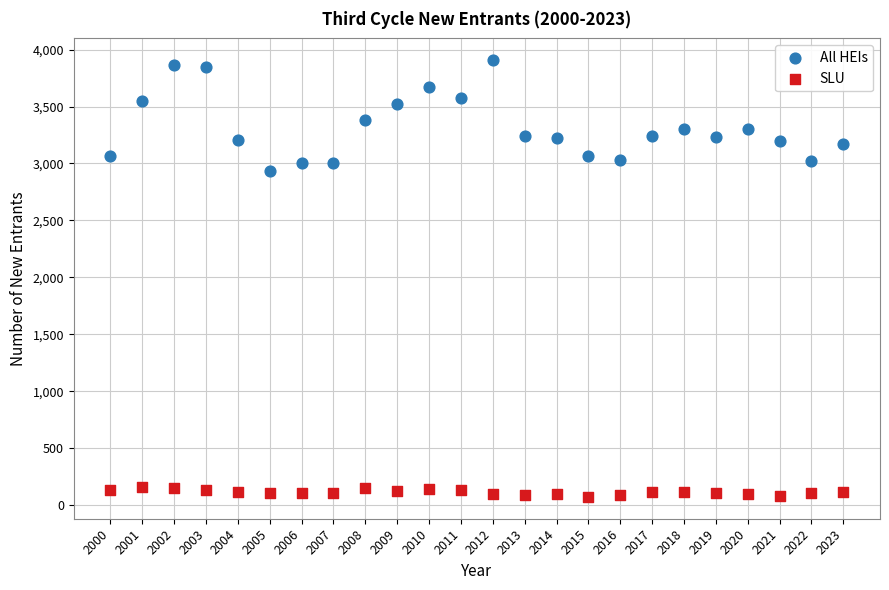

What is the X range (max minus min) for the scatter plot?

23